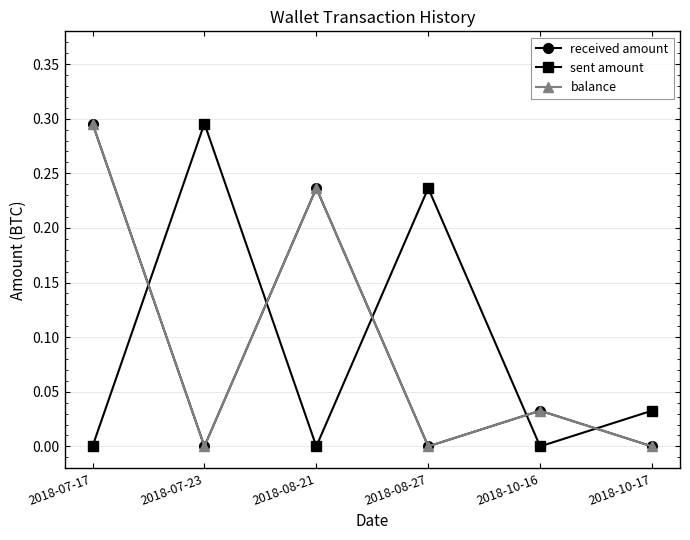

Is it true that sent amount equals 0.0 at 2018-10-16?

True